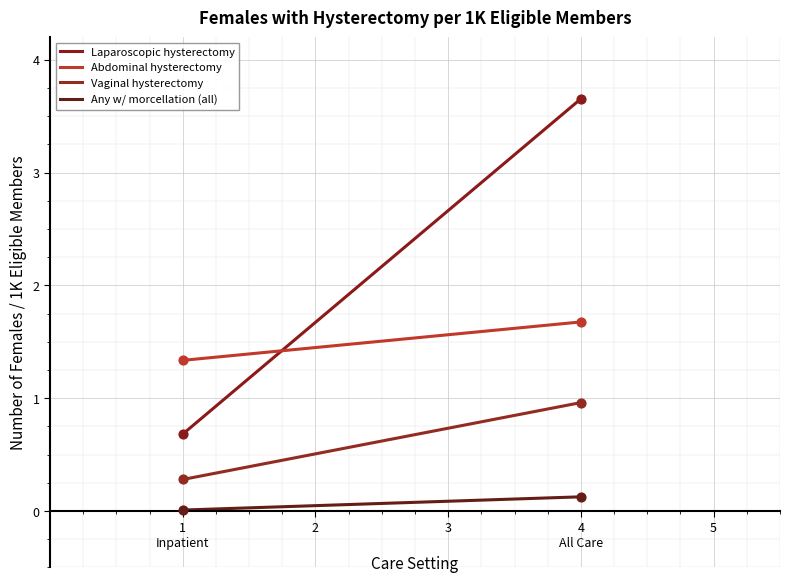

What are all the series names shown in the legend?

Laparoscopic hysterectomy, Abdominal hysterectomy, Vaginal hysterectomy, Any w/ morcellation (all)